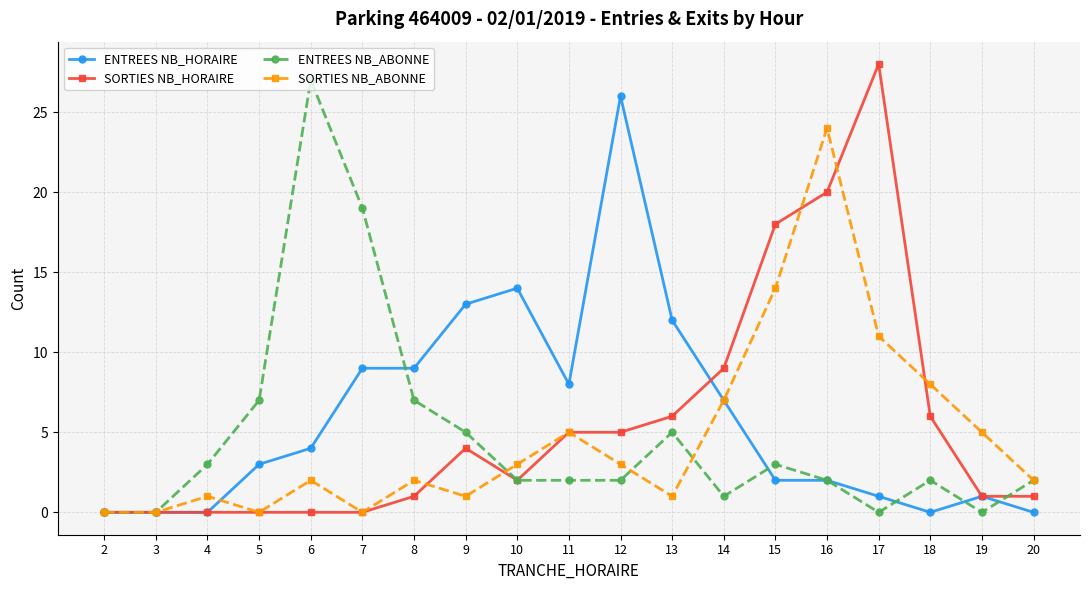

Is the value of ENTREES NB_HORAIRE at 3 greater than the value of SORTIES NB_HORAIRE at 12?

No